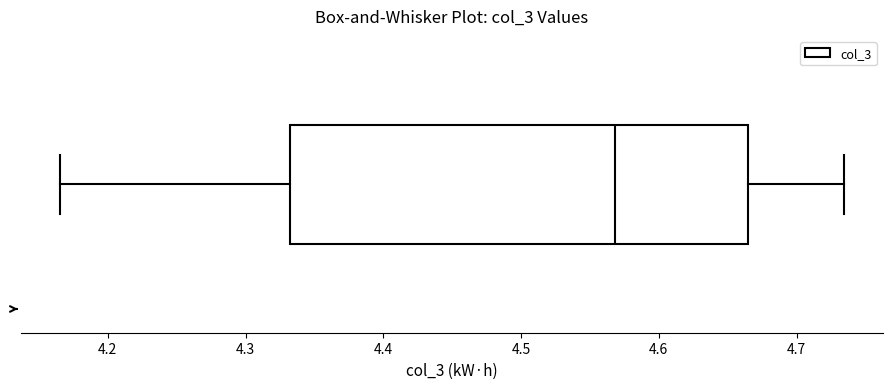

Read this box plot against the x-axis: the position of the median line, the range covered by the box, and the ends of both whiskers. The values are not printed on the chart, so give them approximately, as read against the axis.

median 4.57, box 4.33 to 4.66, whiskers 4.17 to 4.73